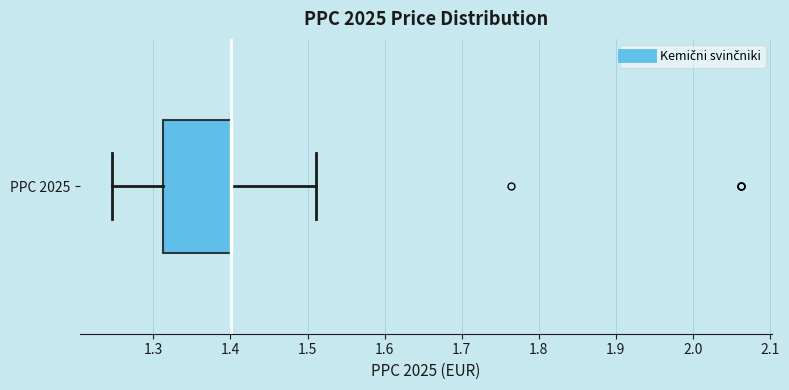

Transcribe this box plot: give where the median line is, the range the box spans, and where the two whiskers end, as read against the x-axis. The values are not printed on the chart, so give them approximately, as read against the axis.

median 1.40 (drawn on the box's right edge), box 1.31 to 1.40, whiskers 1.25 to 1.51